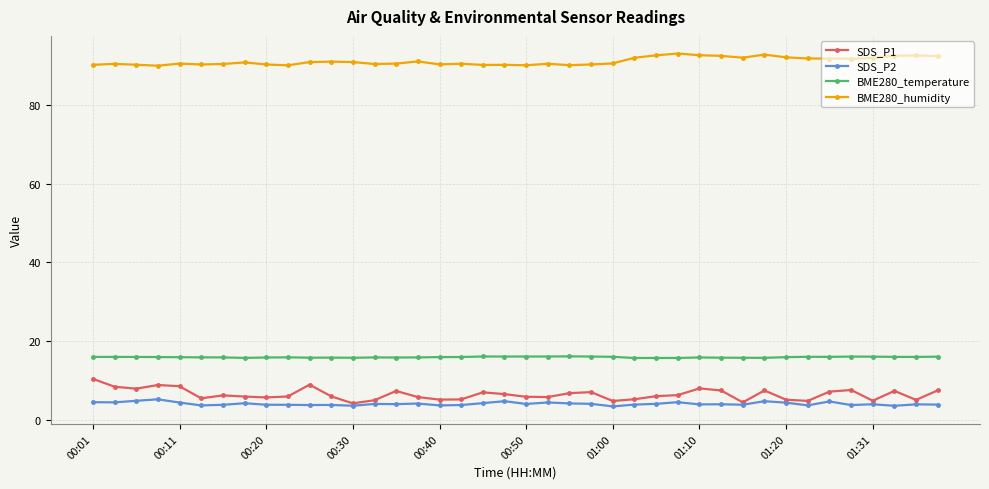

What is the lowest value of the SDS_P2 series?

3.4